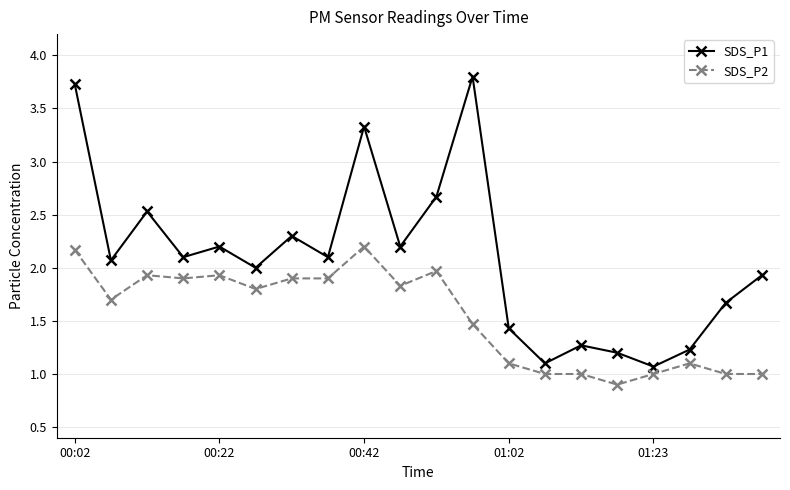

What is the value of the SDS_P1 point at the 8th from the left?

2.1